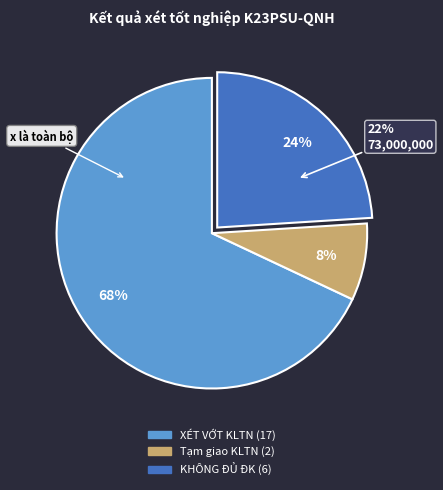

Between KHÔNG ĐỦ ĐK and XÉT VỚT KLTN, which is larger?

XÉT VỚT KLTN